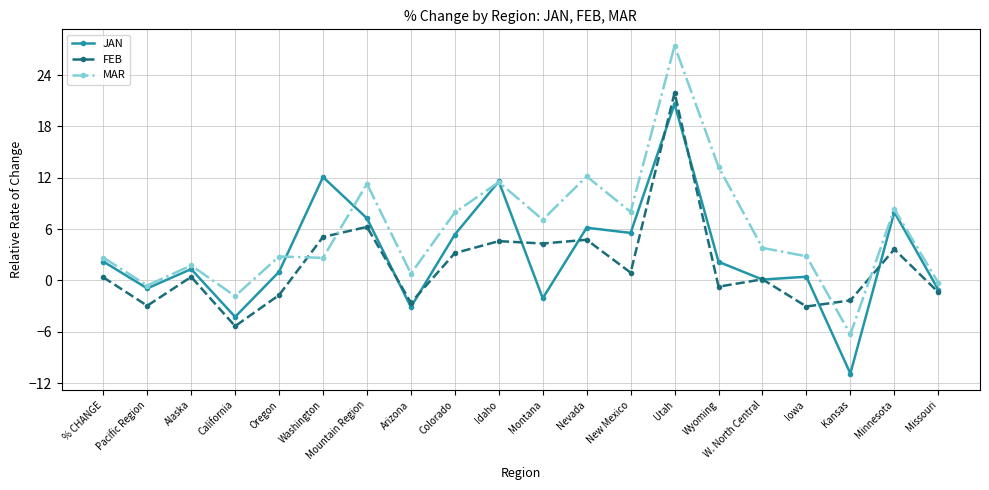

What is the spread (max minus min) of values at % CHANGE?

2.3